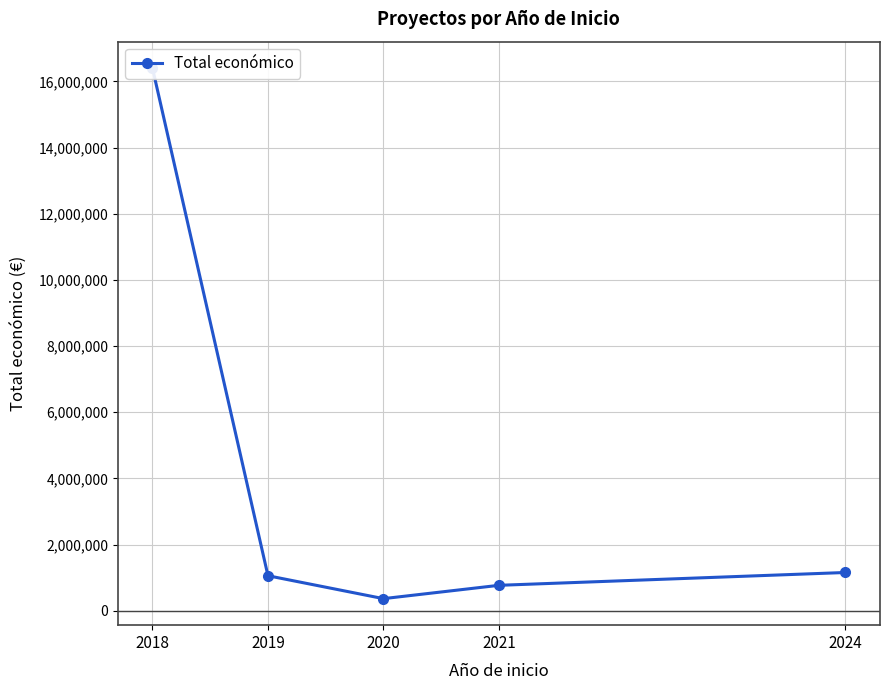

What is the change in value from 2019 to 2024?

+97961.7